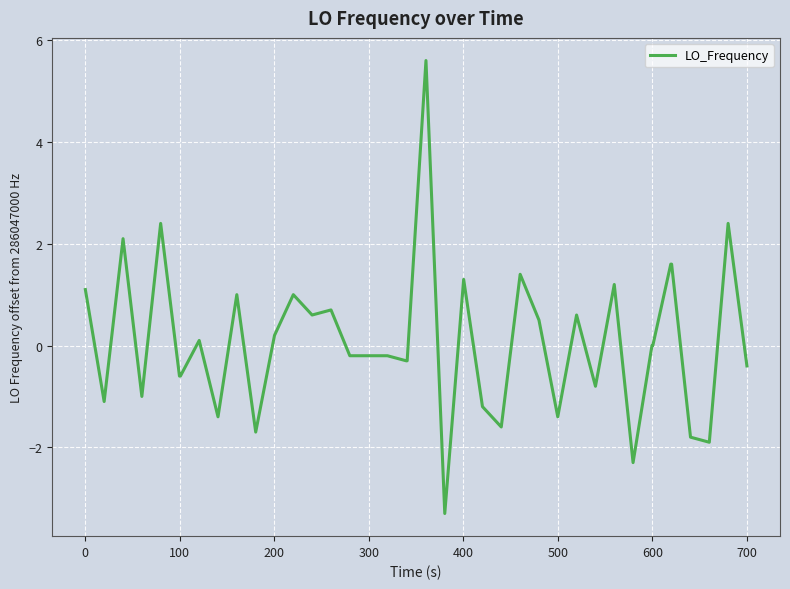

What is the difference between the second highest and minimum values?

5.7